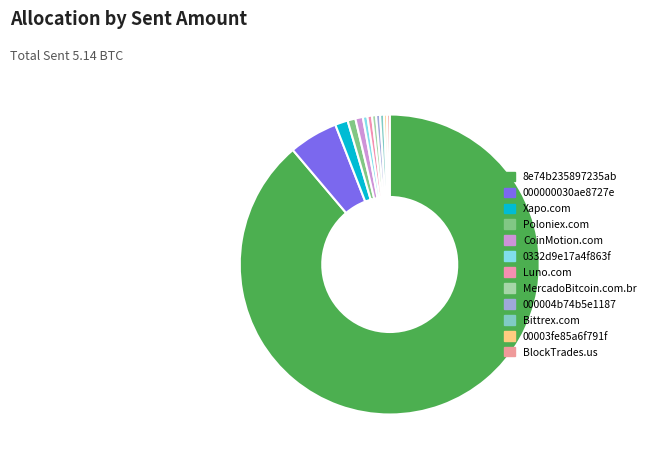

The Poloniex.com slice represents 1% of the pie. True or false?

True